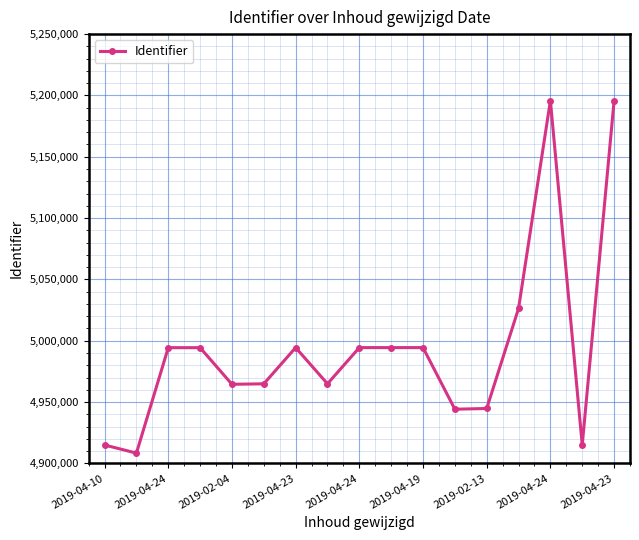

What is the sum of all values?

84905357